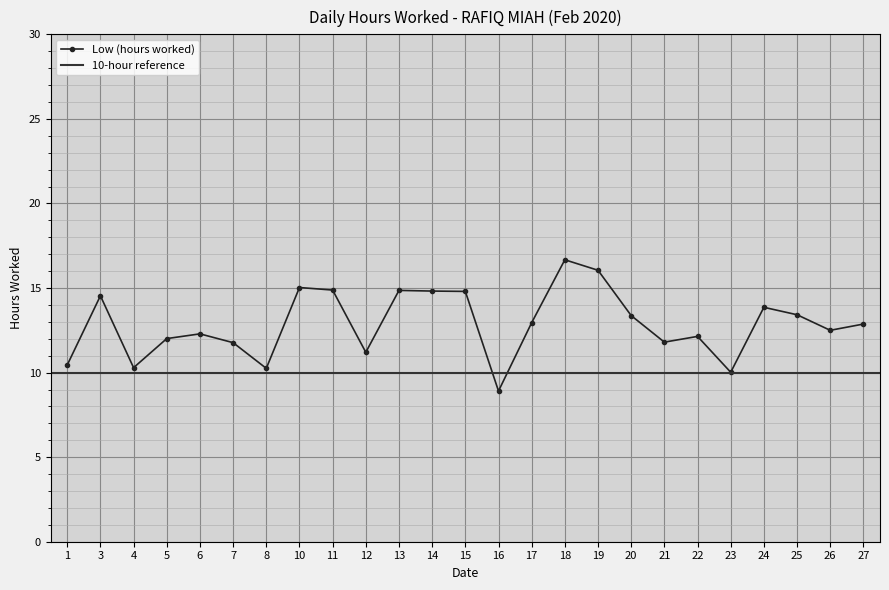

How many interior local peaks (higher than both neighbors) does the data have?

7